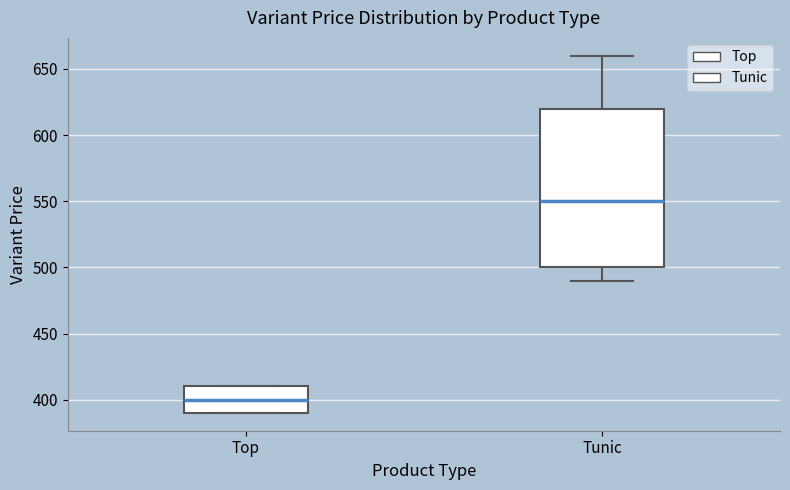

Which box's median line is the highest?

Tunic